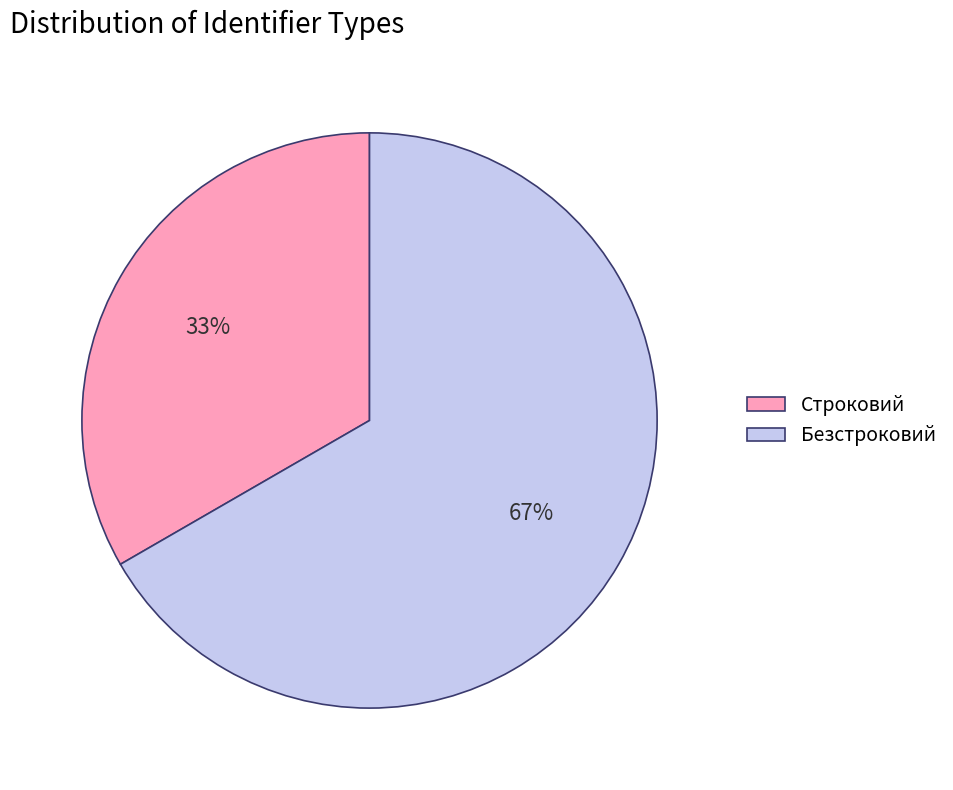

The Строковий slice represents 25% of the pie. True or false?

False